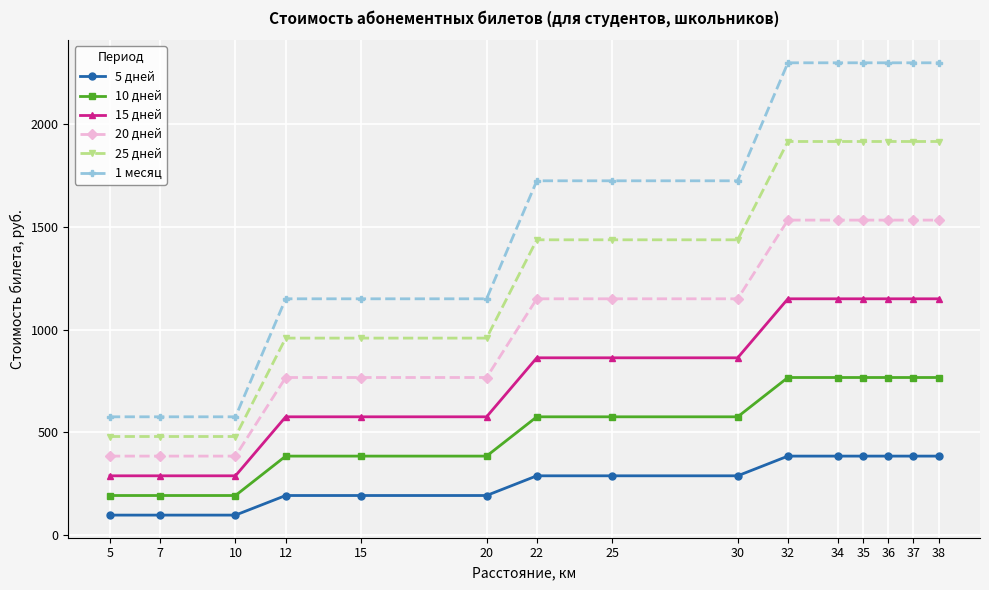

True or false: 20 дней and 25 дней intersect in this chart.

False